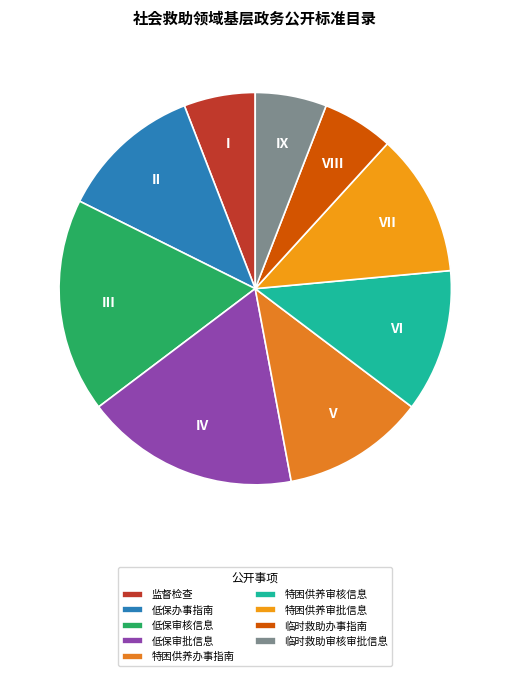

How many segments does this pie chart have?

9